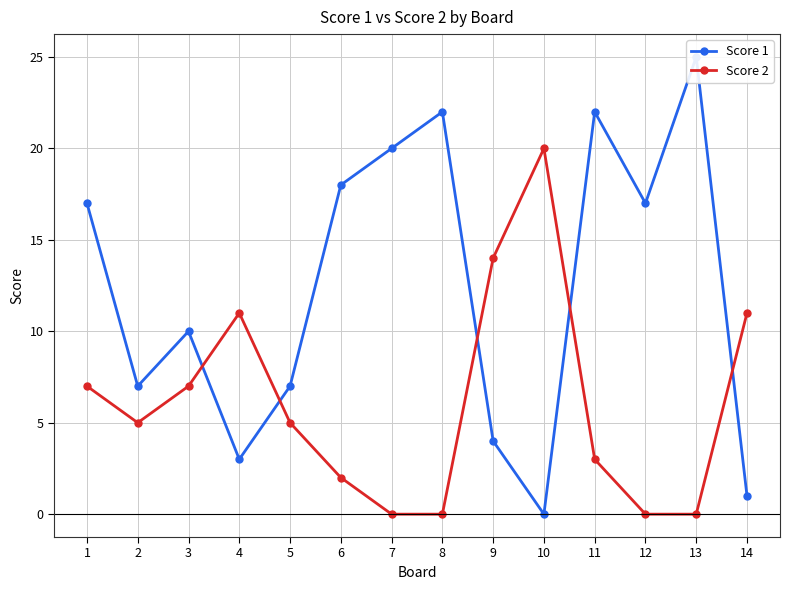

What is the difference between the Score 2 values at 3 and 11?

4